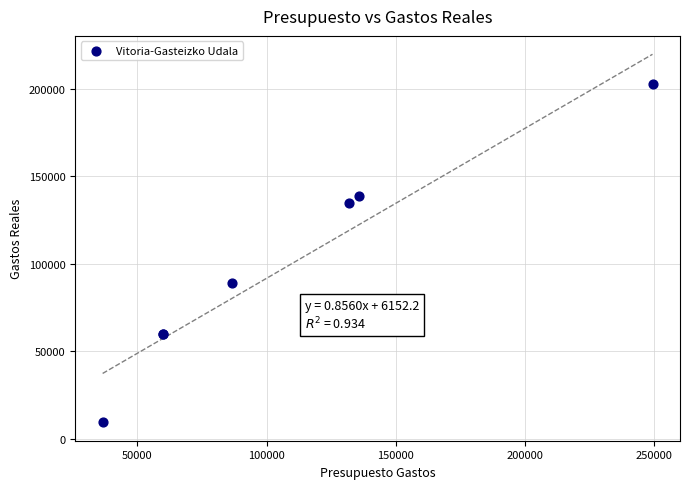

What Y value in the scatter plot is closest to 106121?

88853.4